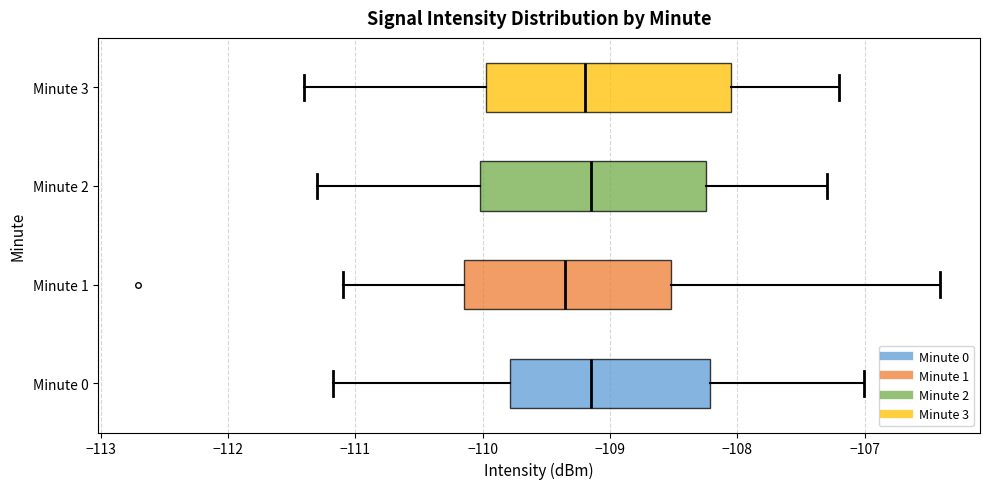

Comparing the boxes themselves (not the whiskers), which one is the widest?

Minute 3